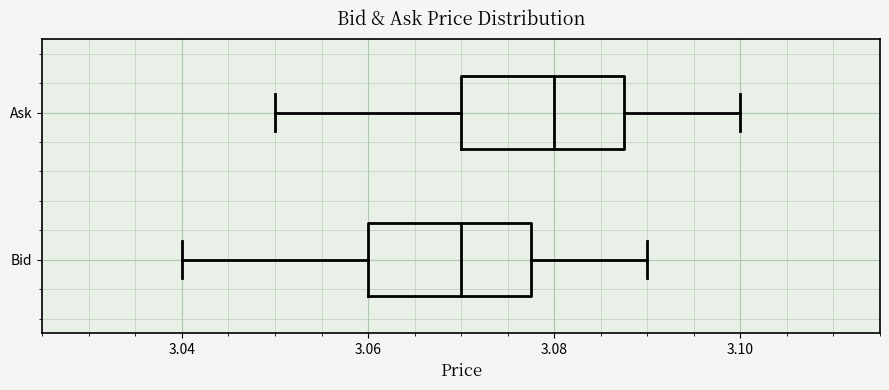

Where is the right edge of the box for Ask on the x-axis? The values are not printed on the chart, so give them approximately, as read against the axis.

3.088